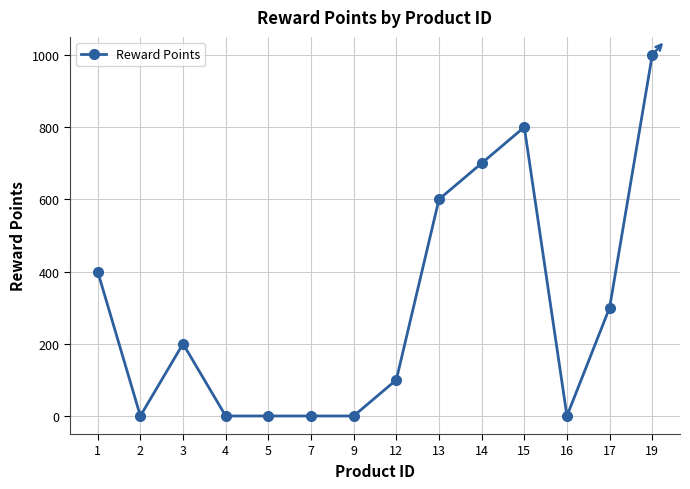

What is the value of the 13th point from the left?

300